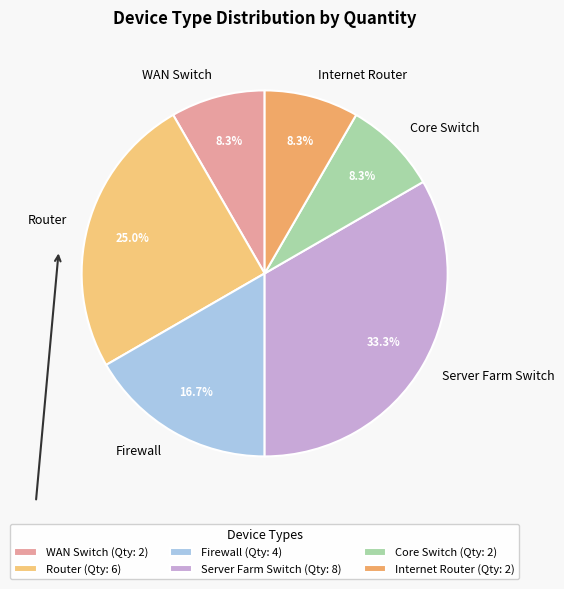

How many slices are in this pie chart?

6